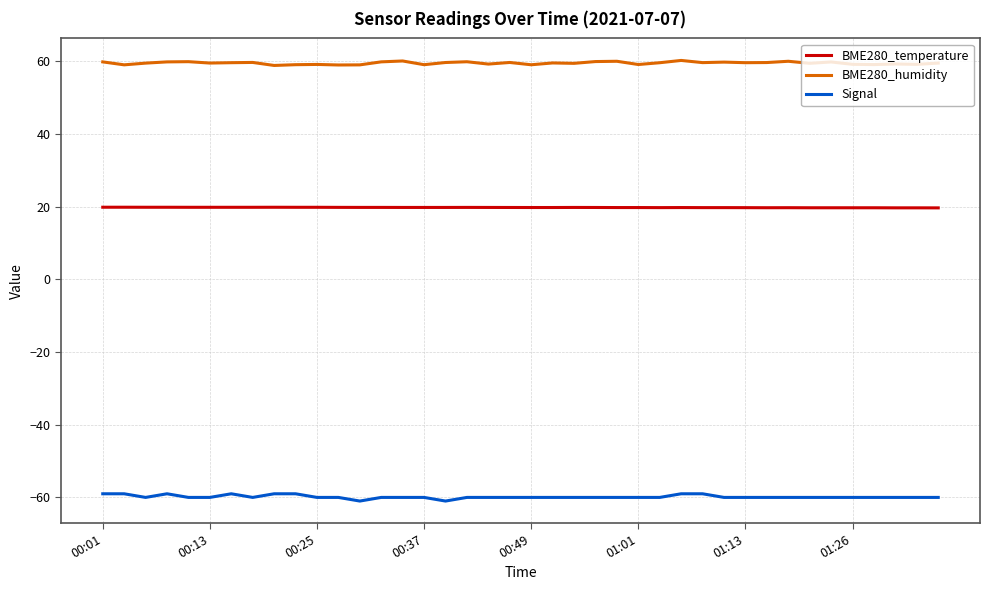

True or false: Signal and BME280_humidity cross at least once.

False